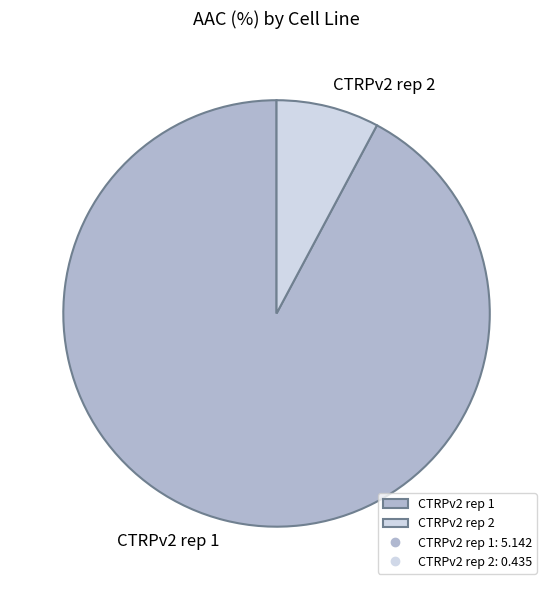

Is it true that CTRPv2 rep 2 is 22% of the pie?

False